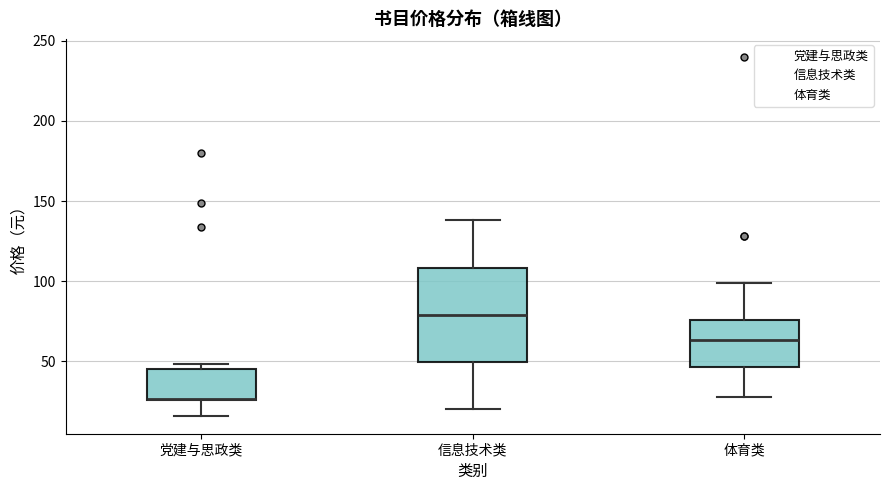

Which box is the tallest, from its lower edge to its upper edge?

信息技术类